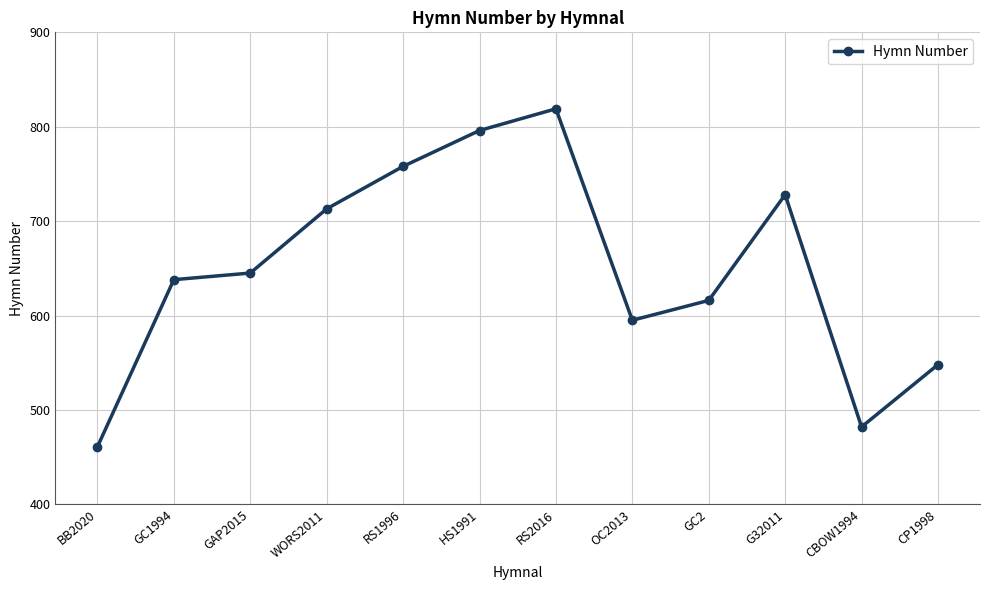

Rank the categories by value from highest to lowest.

RS2016, HS1991, RS1996, G32011, WORS2011, GAP2015, GC1994, GC2, OC2013, CP1998, CBOW1994, BB2020